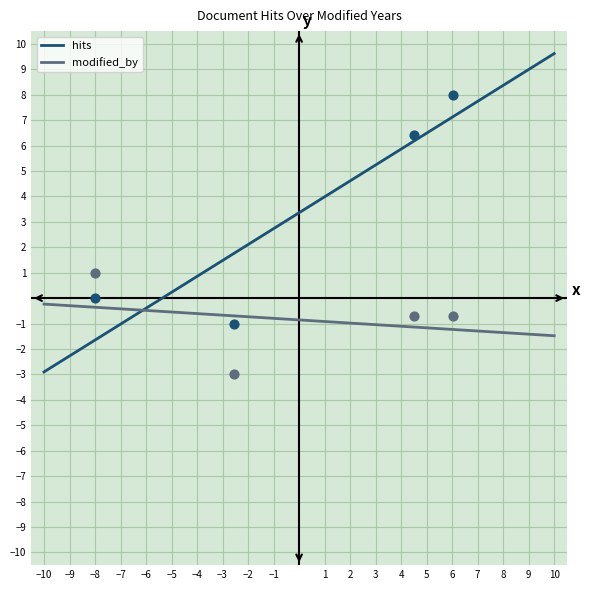

What are all the series names shown in the legend?

hits, modified_by